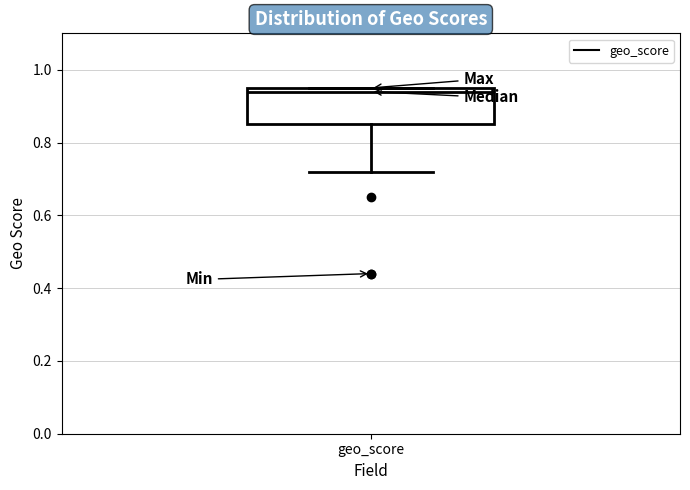

Transcribe this box plot: give where the median line is, the range the box spans, and where the two whiskers end, as read against the y-axis. The values are not printed on the chart, so give them approximately, as read against the axis.

median 0.94, box 0.86 to 0.96, whiskers 0.72 to 0.96